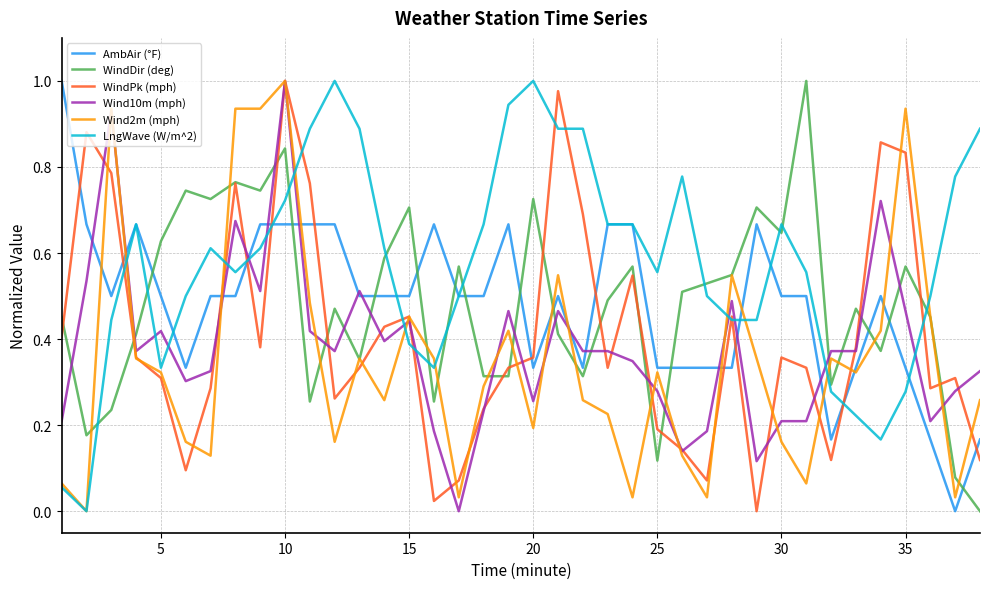

Which series ends up on top after the final intersection of AmbAir (°F) and WindPk (mph)?

AmbAir (°F)